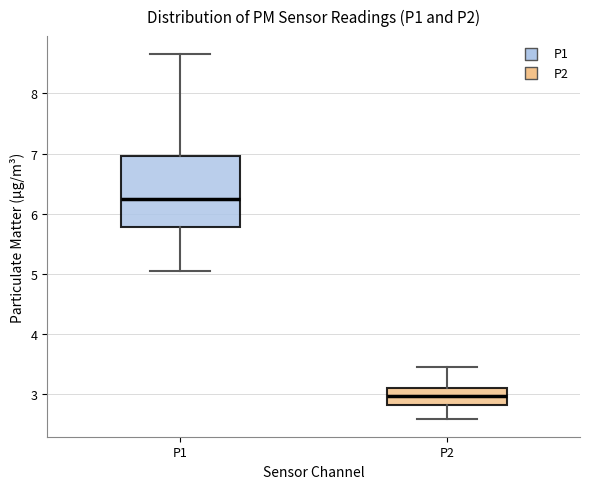

Where does the median line of the box for P1 sit on the y-axis? The values are not printed on the chart, so give them approximately, as read against the axis.

6.2